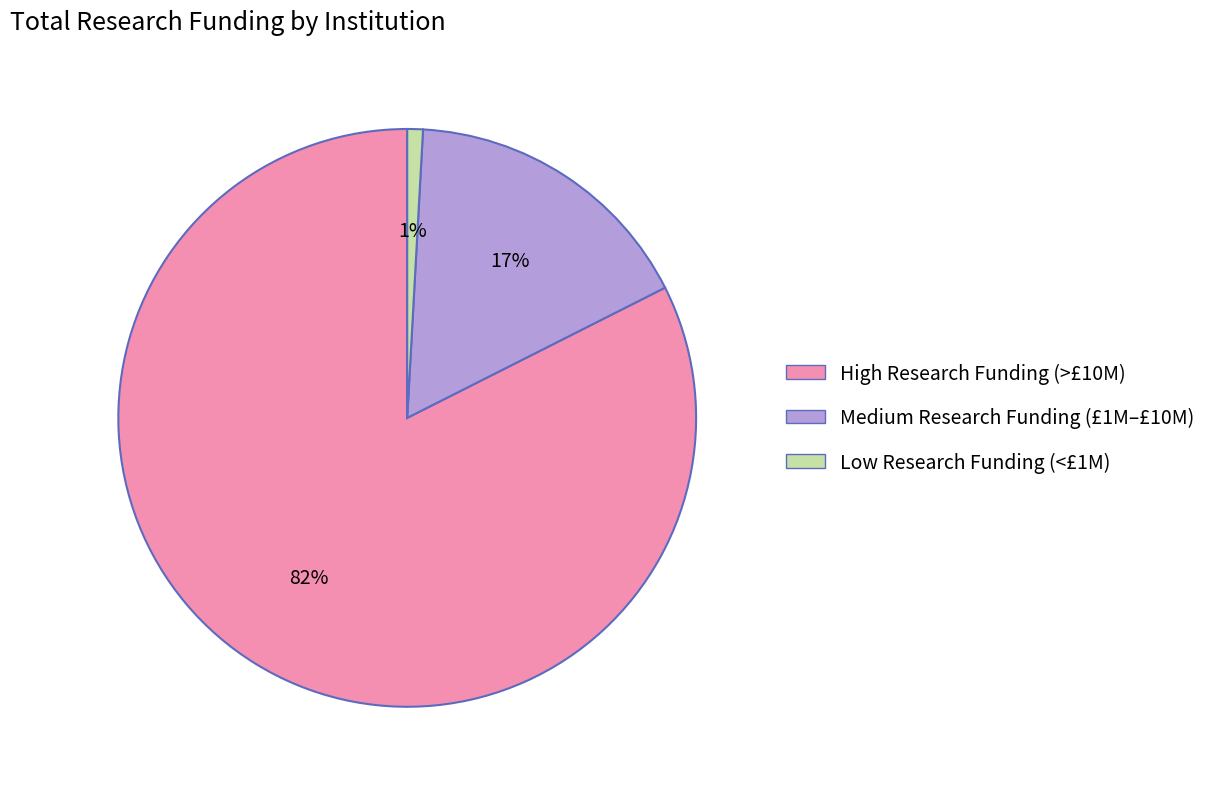

How many segments does this pie chart have?

3